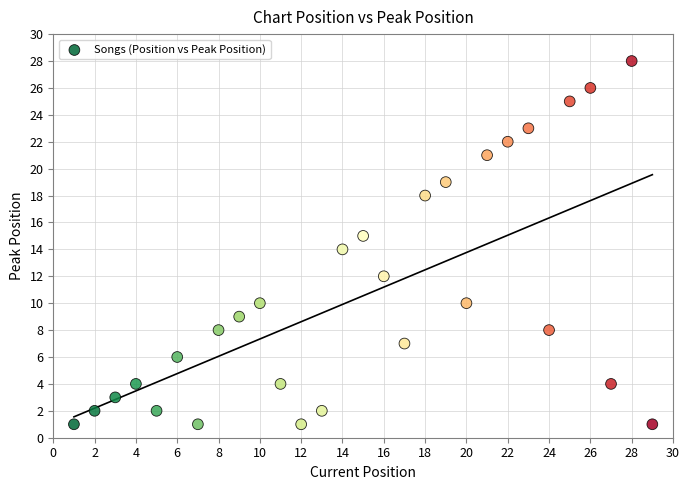

What is the range of X values (max minus min)?

28